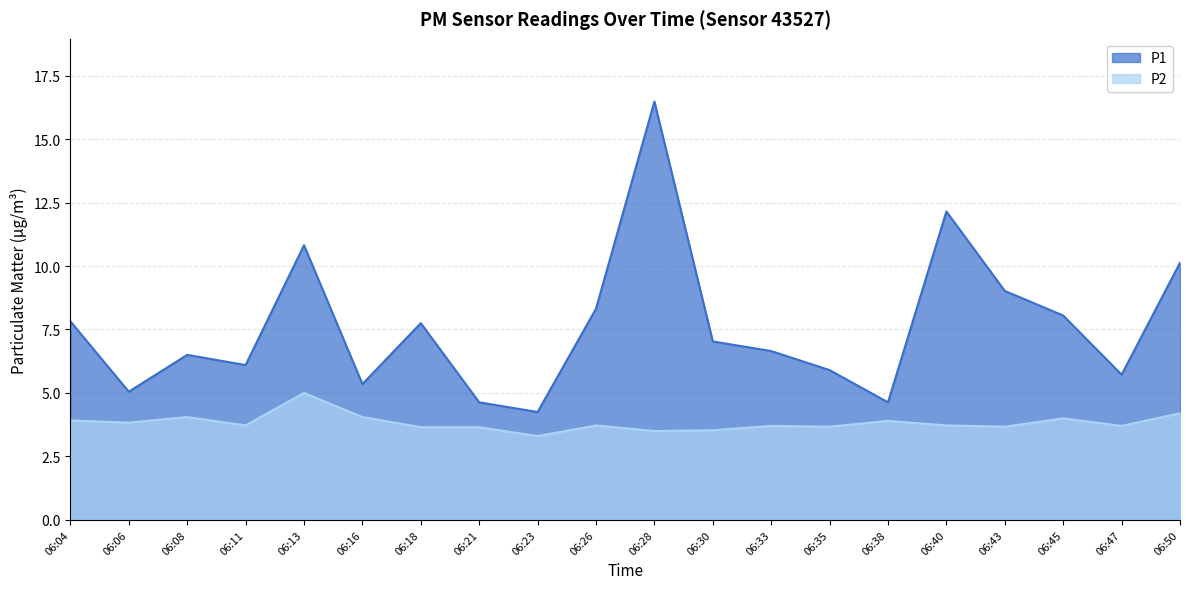

What are all the series names shown in the legend?

P1, P2